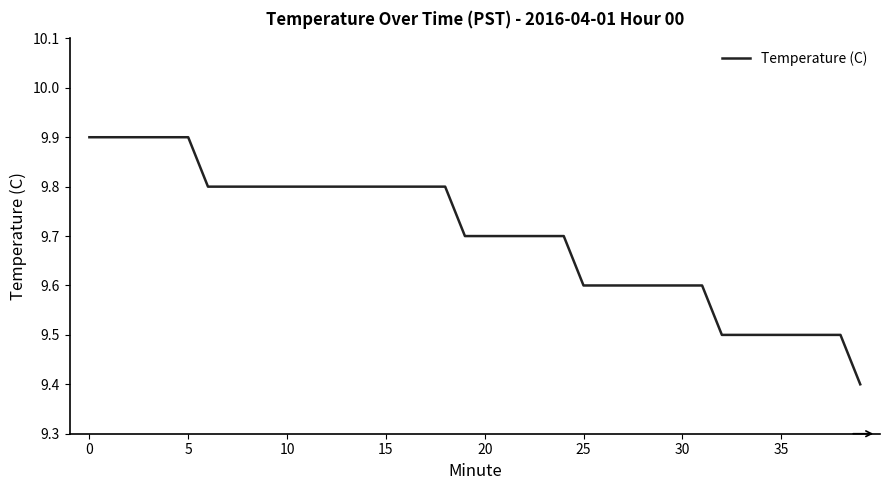

What is the maximum value shown in the chart?

9.9